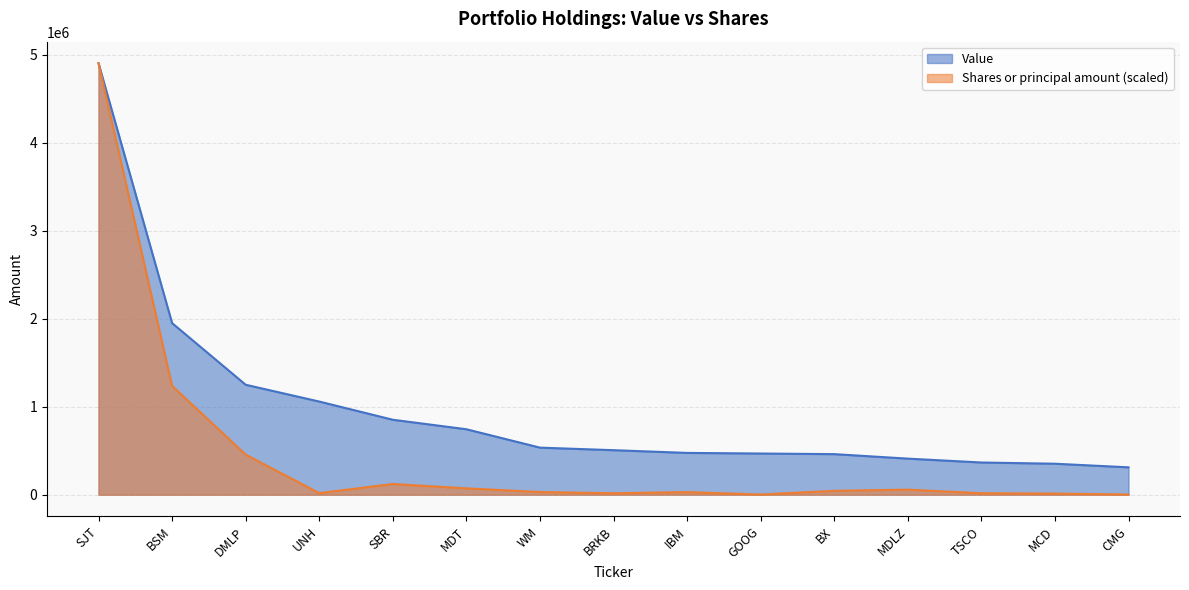

What are all the series names shown in the legend?

Value, Shares or principal amount (scaled)